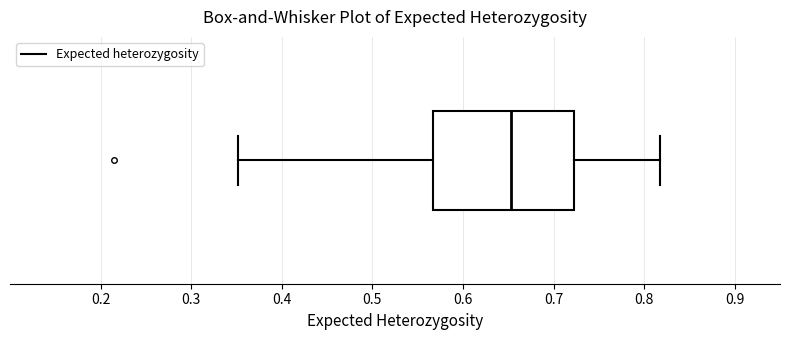

Transcribe this box plot: give where the median line is, the range the box spans, and where the two whiskers end, as read against the x-axis. The values are not printed on the chart, so give them approximately, as read against the axis.

median 0.65, box 0.57 to 0.72, whiskers 0.35 to 0.82